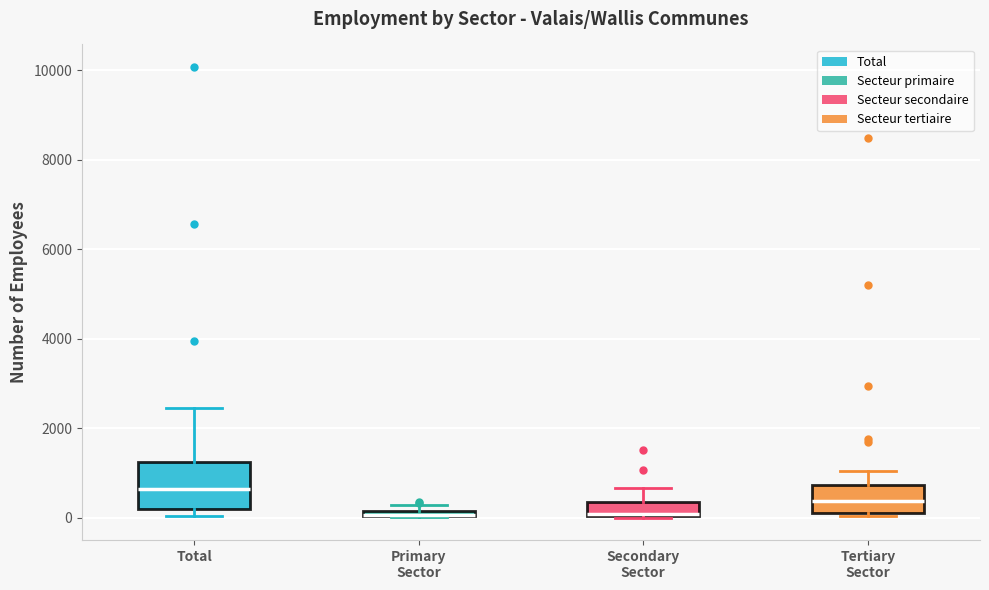

Where does the upper whisker of the box for Tertiary Sector end on the y-axis? The values are not printed on the chart, so give them approximately, as read against the axis.

1000